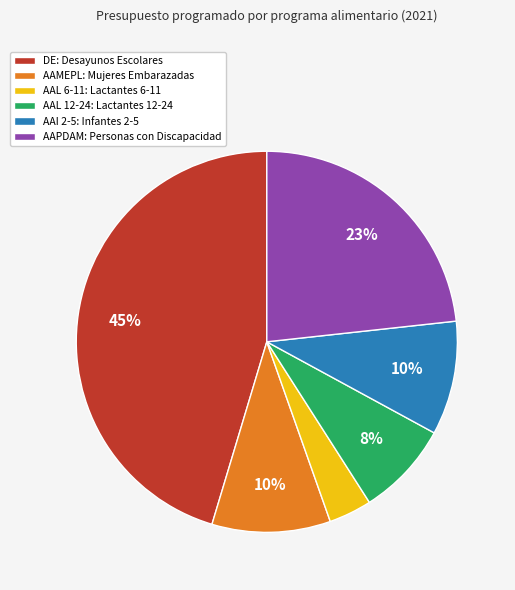

Is the sum of AAL 12-24: Lactantes 12-24 and AAPDAM: Personas con Discapacidad greater than half?

No